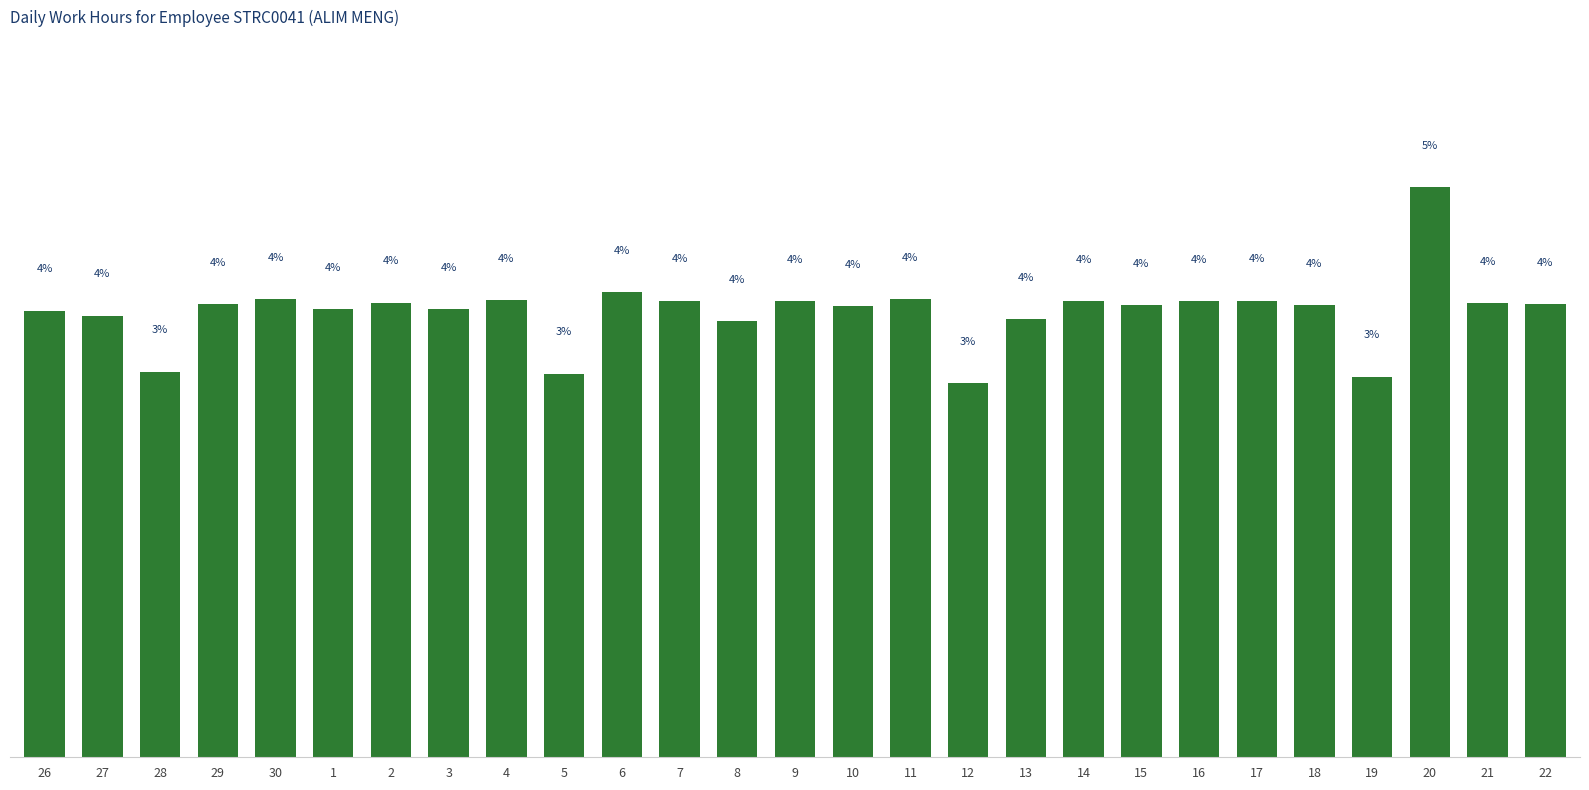

Is it true that the value at 13 is 3.6?

True